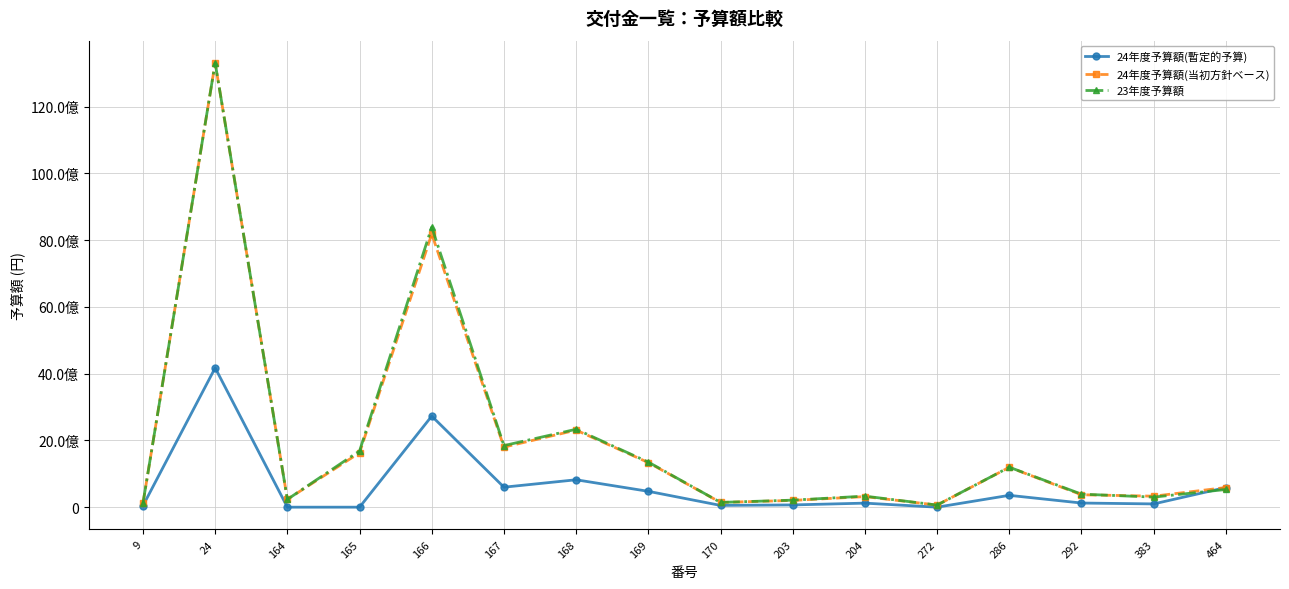

True or false: 24年度予算額(暫定的予算) has more than 1 points higher than both neighbors.

True